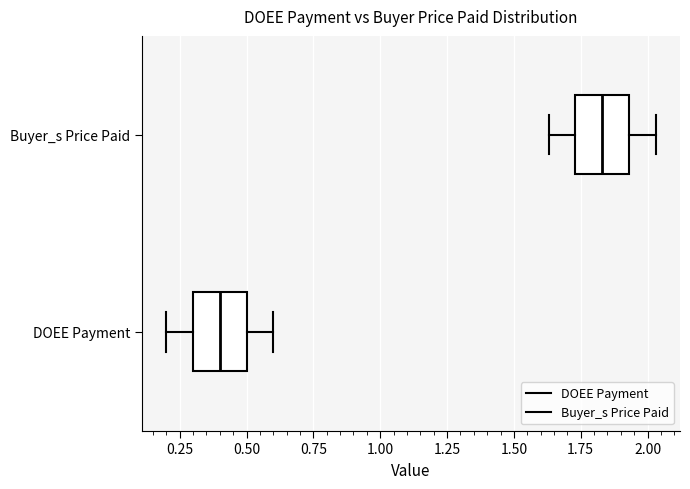

Where does the median line of the box for DOEE Payment sit on the x-axis? The values are not printed on the chart, so give them approximately, as read against the axis.

0.40